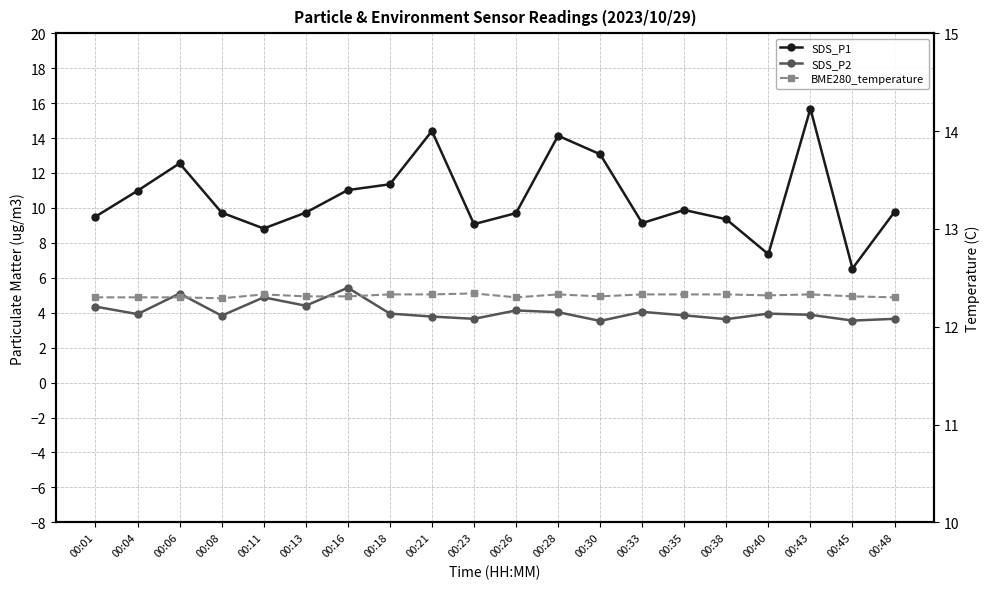

Which series changed the most between 00:26 and 00:30?

SDS_P1